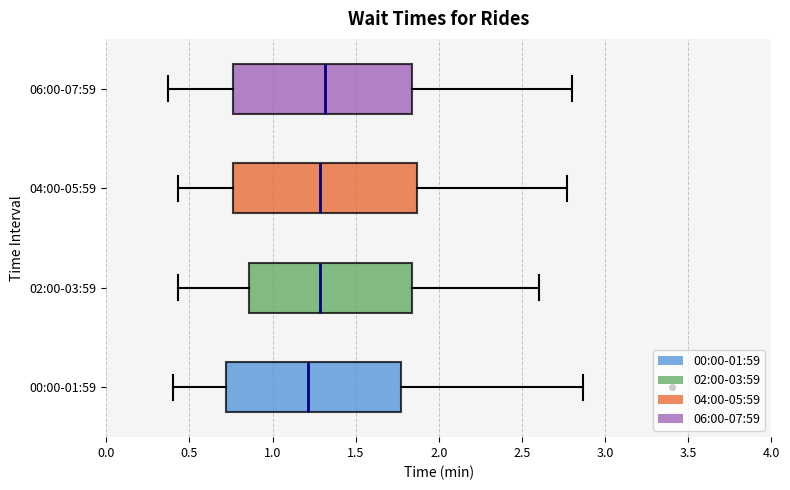

Which box has the furthest to the left median line?

00:00-01:59